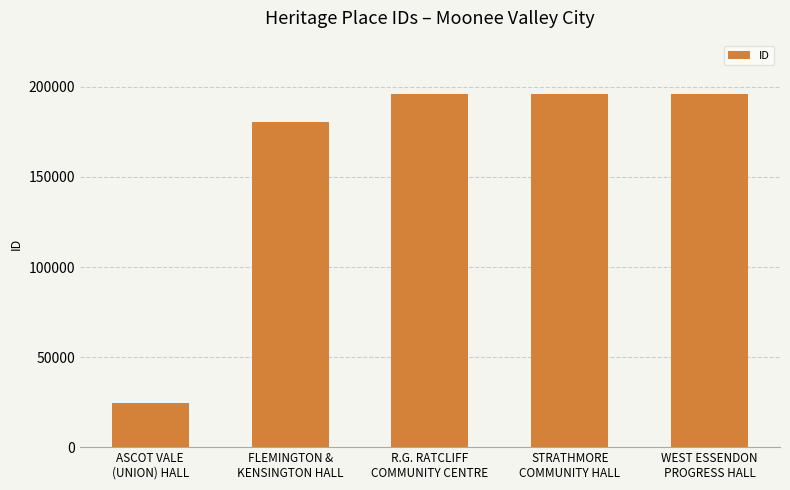

What is the maximum value shown in the chart?

196214